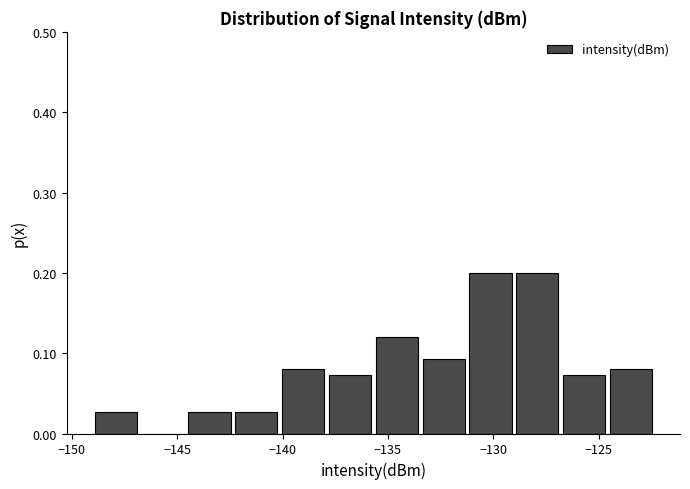

Reading left to right, transcribe this chart: for each bar, give the range it covers on the x-axis and its height. Neither the bar edges nor the heights are printed on the chart, so give them approximately, as read against the axes.

-149.0 to -147.0: 0.03
-147.0 to -144.5: 0
-144.5 to -142.5: 0.03
-142.5 to -140.0: 0.03
-140.0 to -138.0: 0.08
-138.0 to -135.5: 0.07
-135.5 to -133.5: 0.12
-133.5 to -131.0: 0.09
-131.0 to -129.0: 0.20
-129.0 to -127.0: 0.20
-127.0 to -124.5: 0.07
-124.5 to -122.5: 0.08